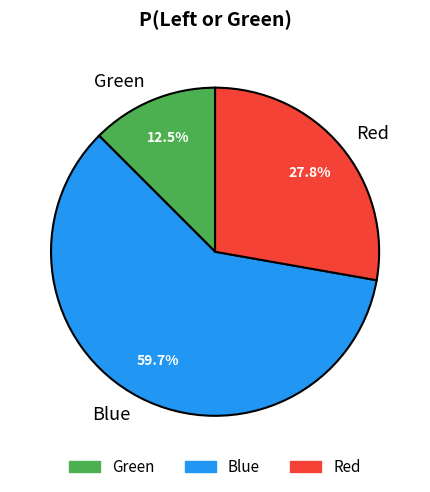

What percentage is NOT represented by Blue?

40.3%